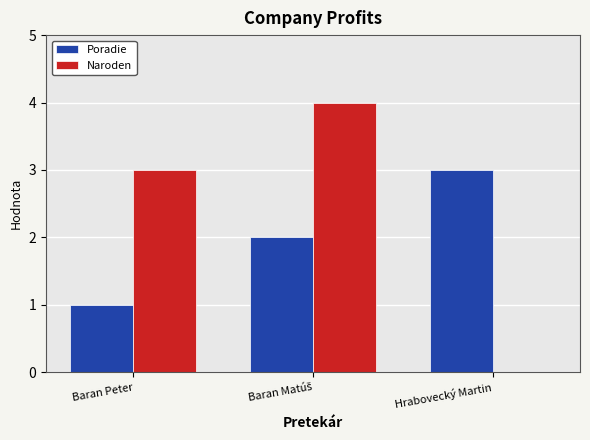

Which series has the widest spread of values?

Naroden